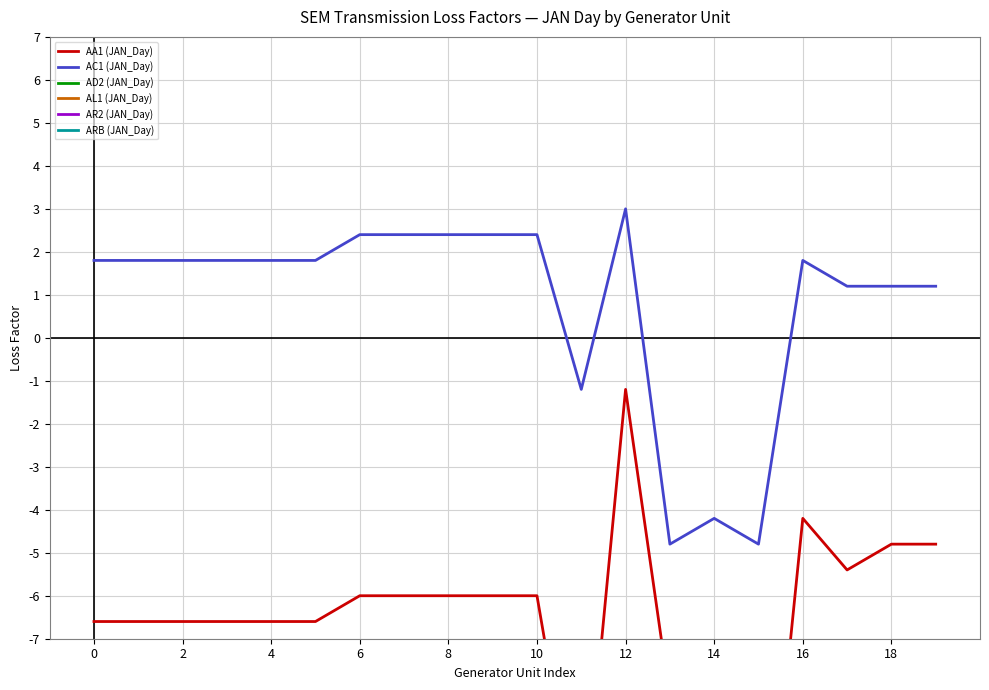

How many values in the AC1 (JAN_Day) series are below 1?

4